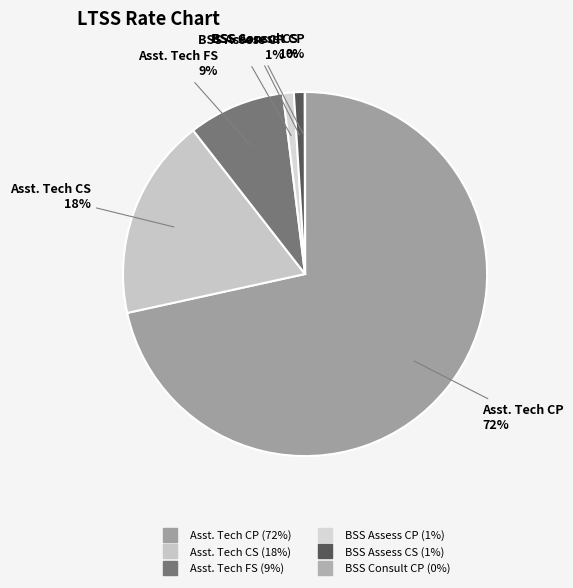

How many segments does this pie chart have?

6